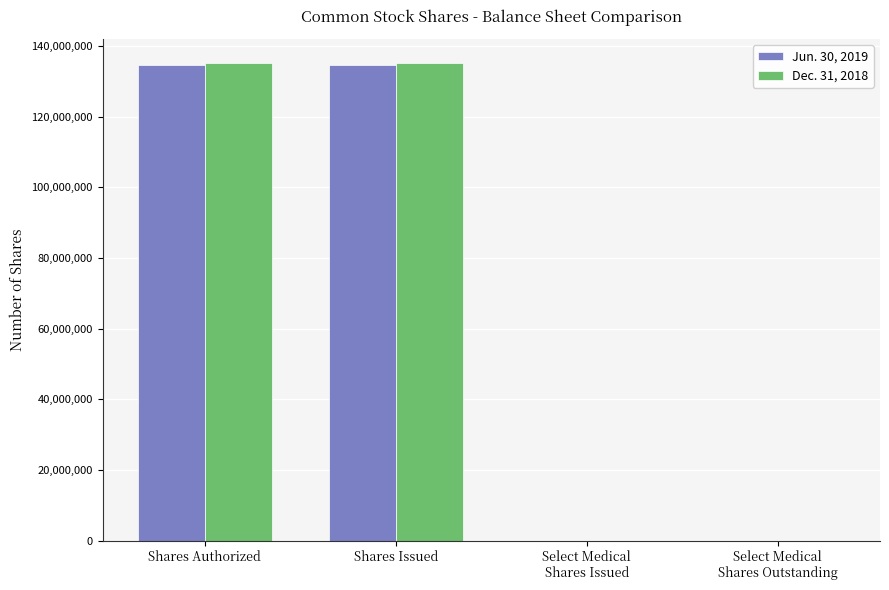

What is the difference between the Dec. 31, 2018 values at Select Medical
Shares Outstanding and Shares Issued?

135265764